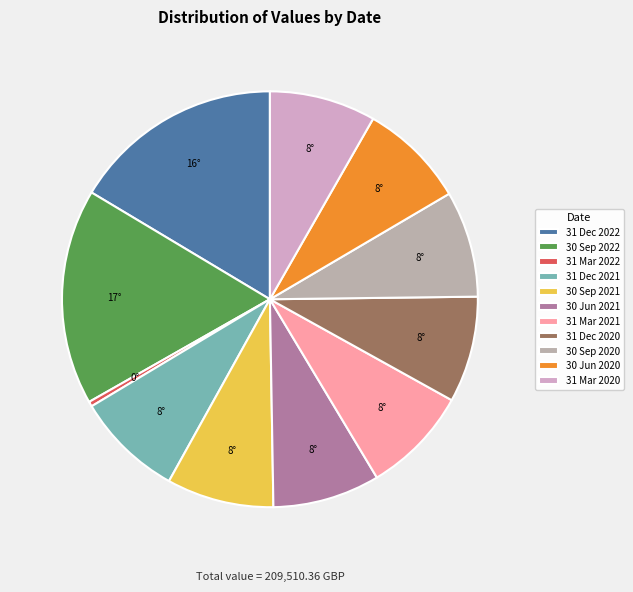

What is the change in value from 31 Mar 2021 to 31 Dec 2020?

-140.3